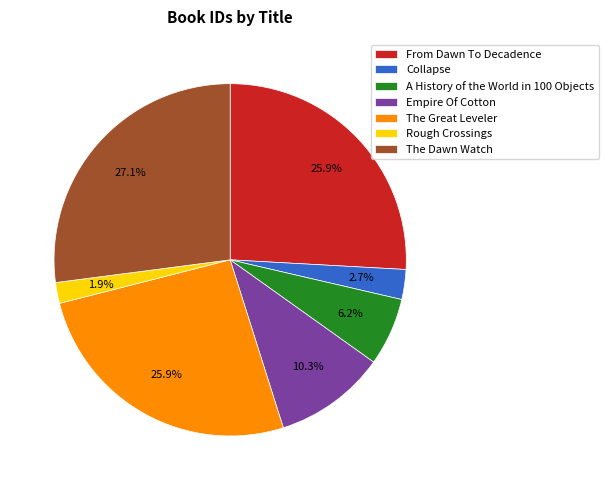

Between From Dawn To Decadence and A History of the World in 100 Objects, which is larger?

From Dawn To Decadence